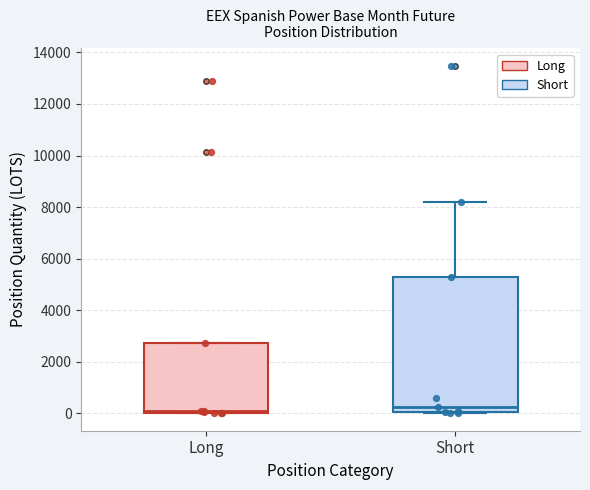

Where does the upper whisker of the box for Short end on the y-axis? The values are not printed on the chart, so give them approximately, as read against the axis.

8200